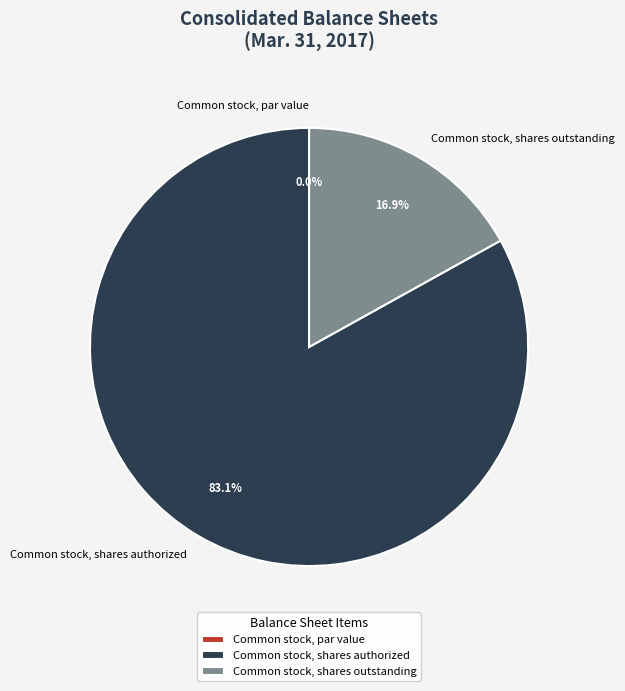

What is the change in value from Common stock, par value to Common stock, shares authorized?

+74999999.5